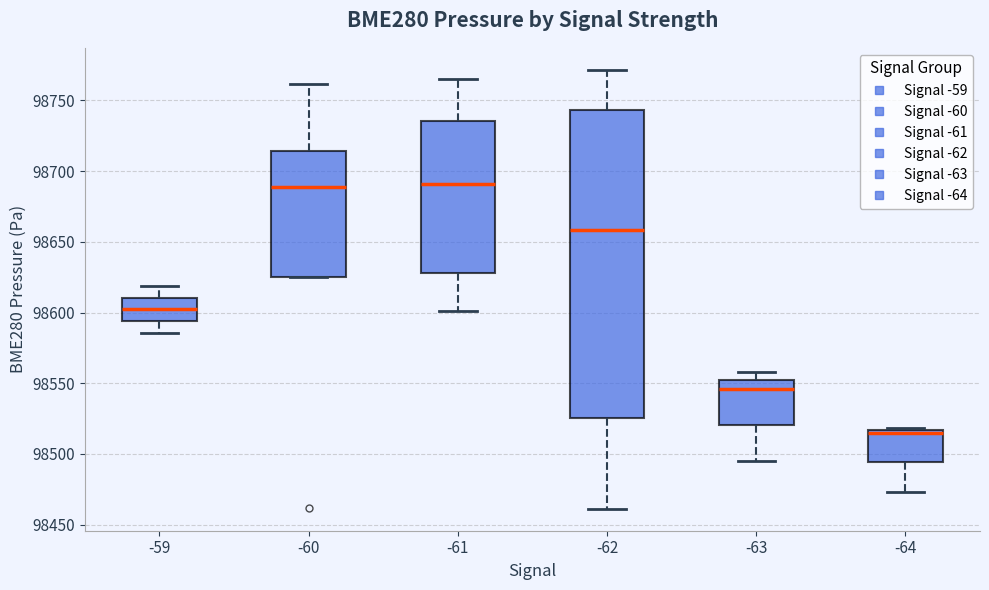

Comparing the boxes themselves (not the whiskers), which one is the tallest?

-62